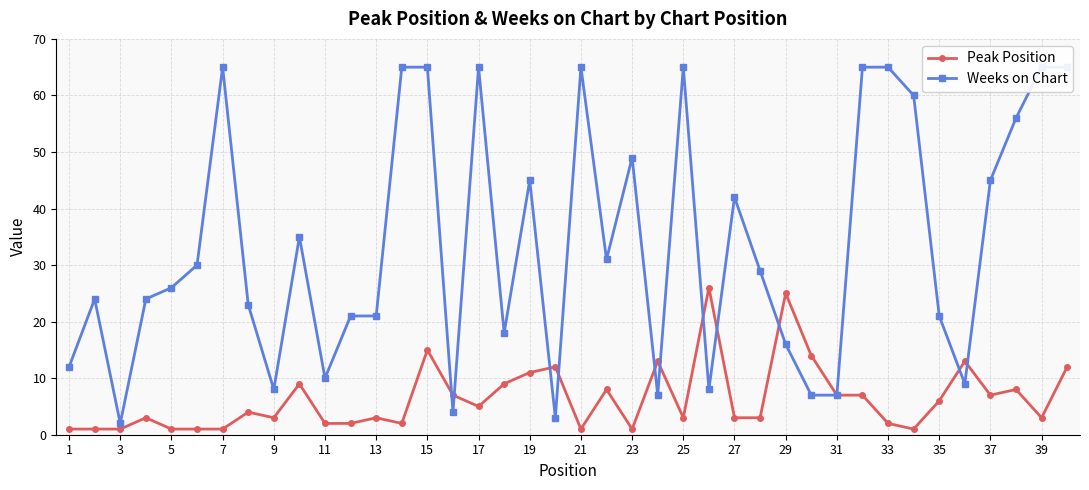

Is it true that Peak Position equals 1 at 23?

True